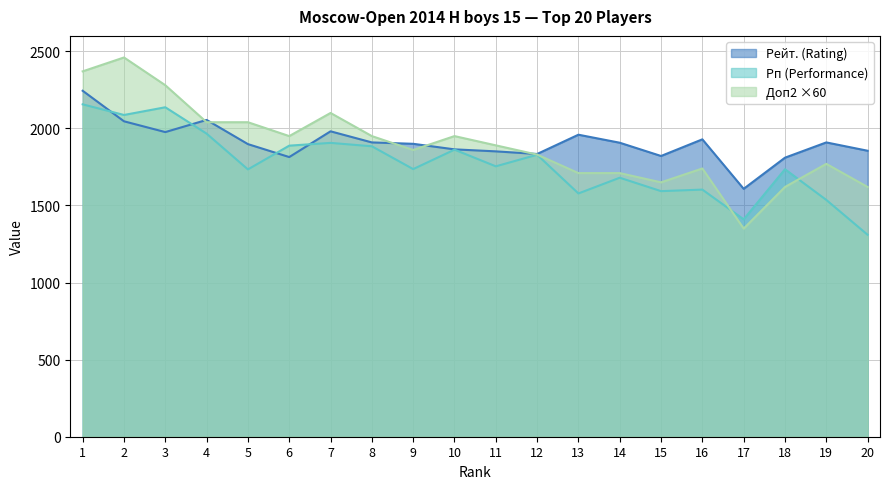

True or false: Рейт. (Rating) has a value of 1981 at 7.

True